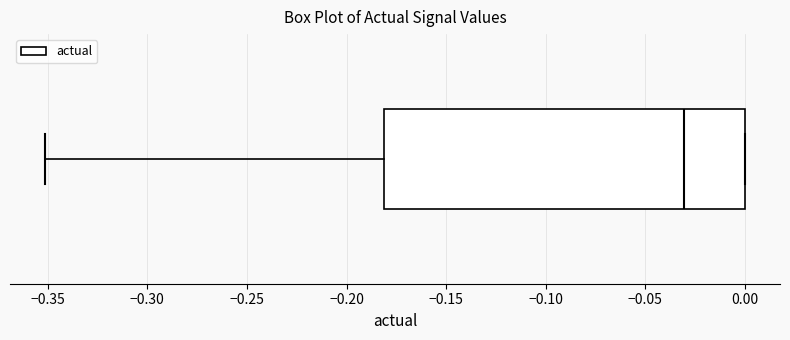

Read this box plot against the x-axis: the position of the median line, the range covered by the box, and the ends of both whiskers. The values are not printed on the chart, so give them approximately, as read against the axis.

median -0.03, box -0.18 to 0.00, whiskers -0.35 to 0.00